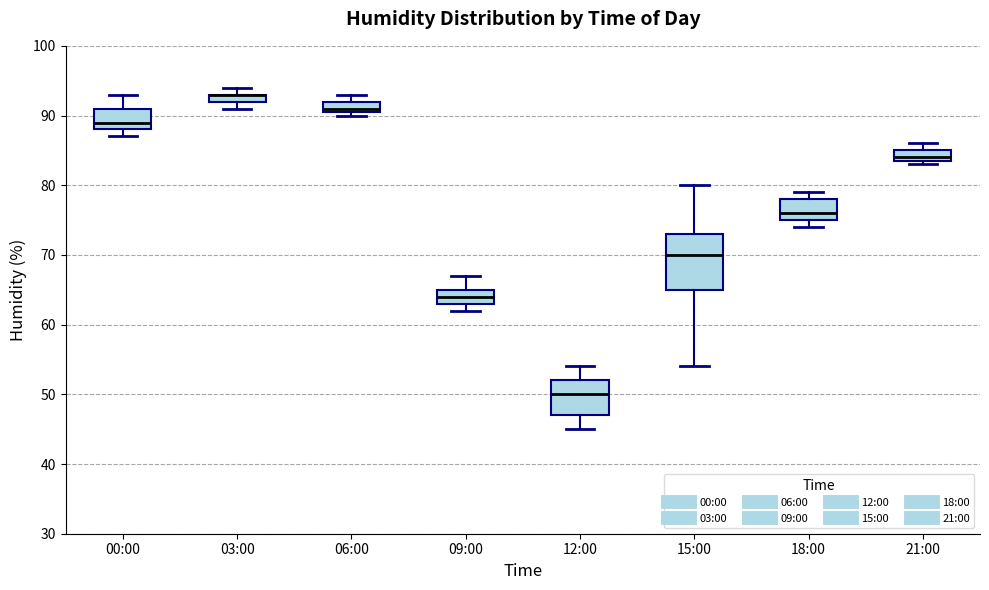

Comparing the boxes themselves (not the whiskers), which one is the tallest?

15:00